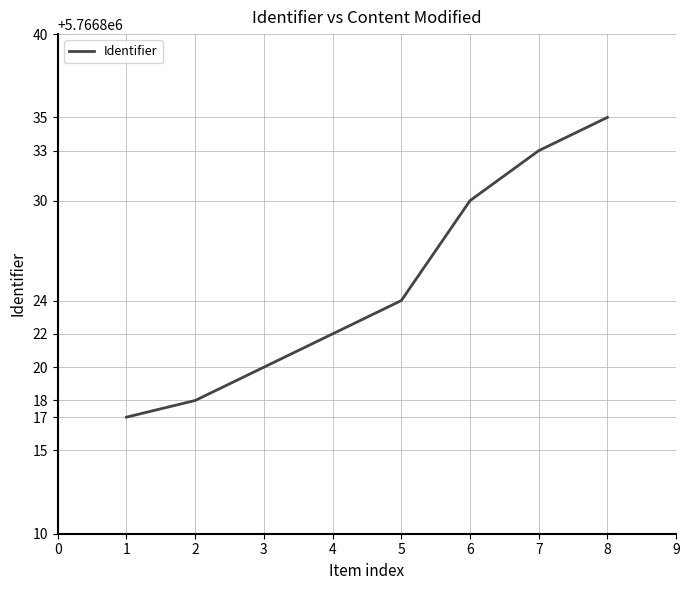

Which has a higher value, 4 or 5?

5